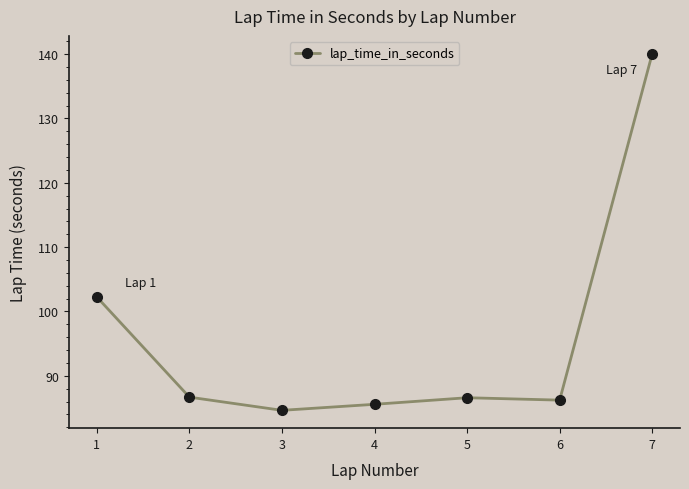

What is the value of the 1st point from the left?

102.3